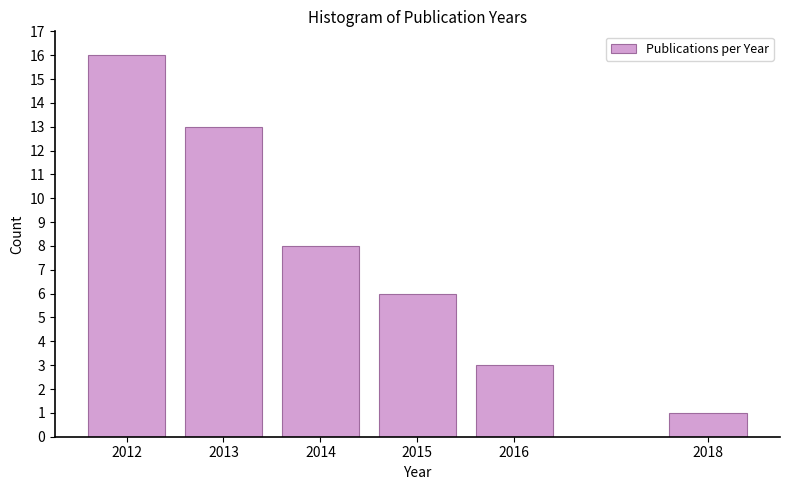

Reading right to left, what are all the values shown in this chart?

2018=1	2016=3	2015=6	2014=8	2013=13	2012=16